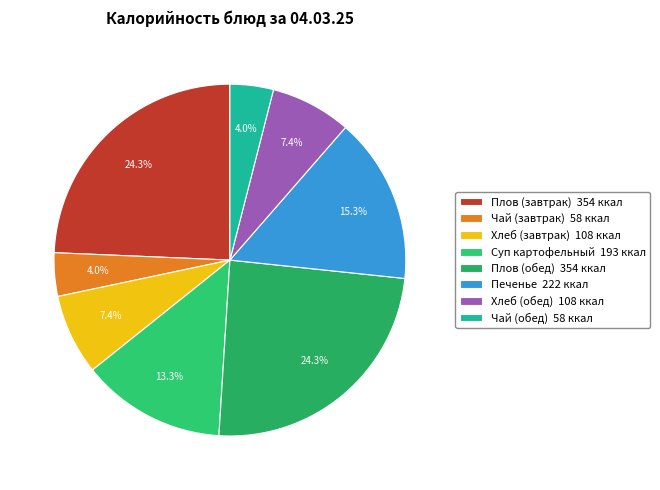

What is the ratio of the value at Плов (завтрак) to the value at Суп картофельный?

1.8